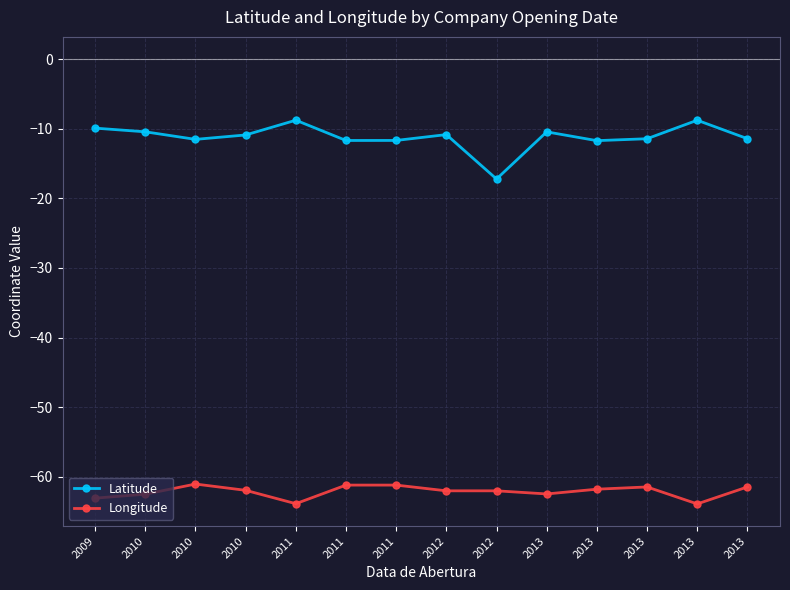

Which has a higher value, 2009 or 2011?

2009